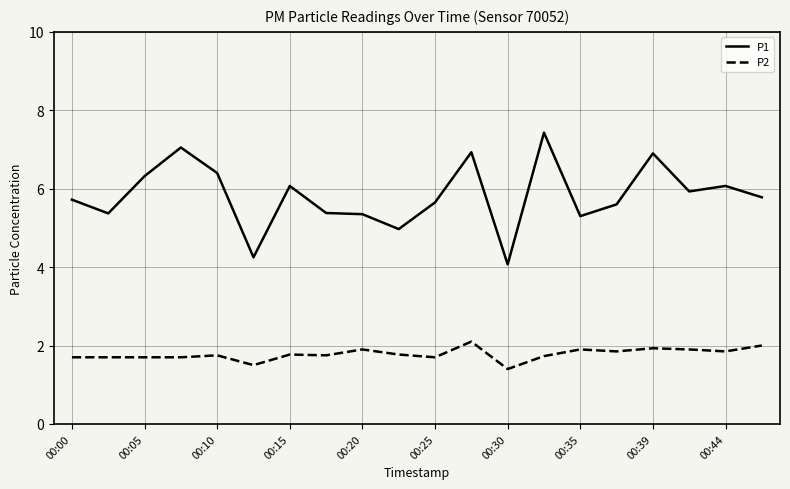

Which series has the largest total across all categories?

P1